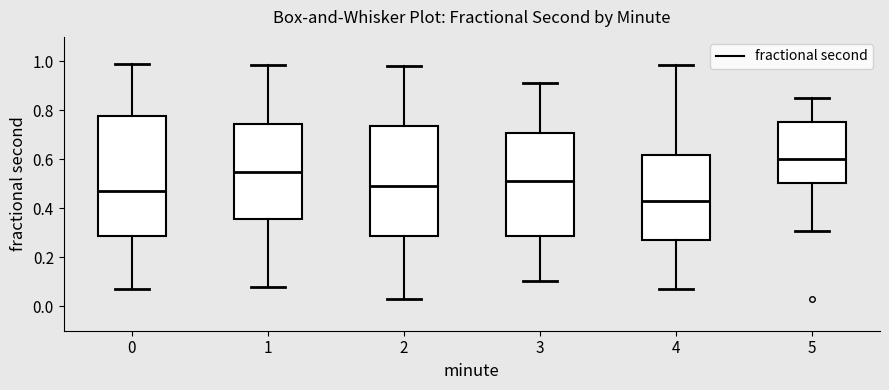

Reading left to right, transcribe this box plot: for each box, give where its median line is, the range the box spans, and where its two whiskers end, as read against the y-axis. The values are not printed on the chart, so give them approximately, as read against the axis.

0: median 0.48, box 0.28 to 0.78, whiskers 0.08 to 0.98
1: median 0.54, box 0.36 to 0.74, whiskers 0.08 to 0.98
2: median 0.50, box 0.28 to 0.74, whiskers 0.02 to 0.98
3: median 0.52, box 0.28 to 0.70, whiskers 0.10 to 0.92
4: median 0.44, box 0.28 to 0.62, whiskers 0.08 to 0.98
5: median 0.60, box 0.50 to 0.76, whiskers 0.30 to 0.86